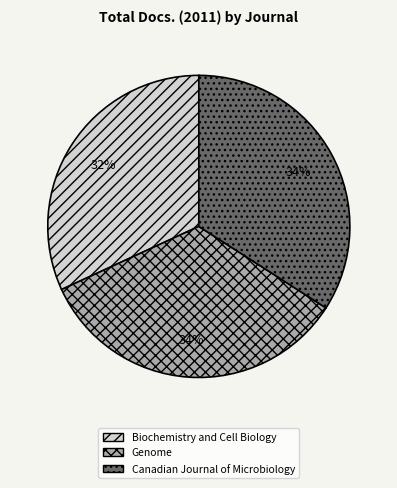

Is it true that Canadian Journal of Microbiology is 34% of the pie?

True